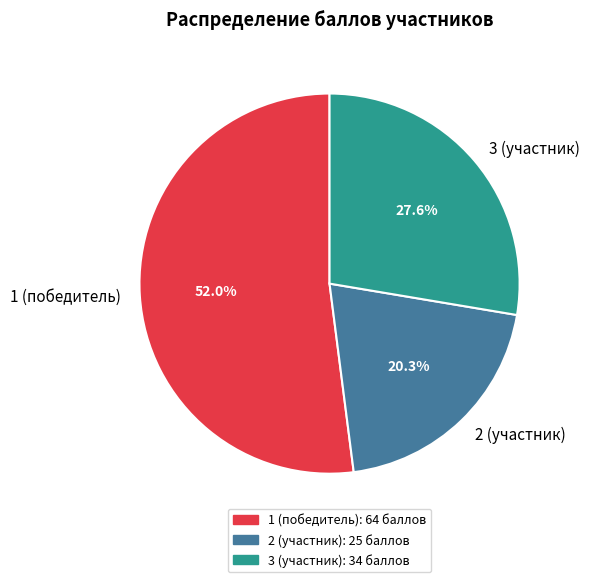

What is the majority slice?

1 (победитель)